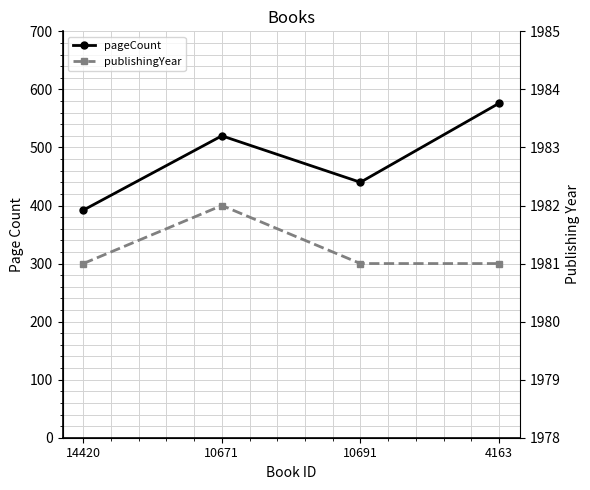

Reading left to right, transcribe all the data shown in this chart.

pageCount: 14420=392	10671=520	10691=440	4163=576
publishingYear: 14420=1981	10671=1982	10691=1981	4163=1981